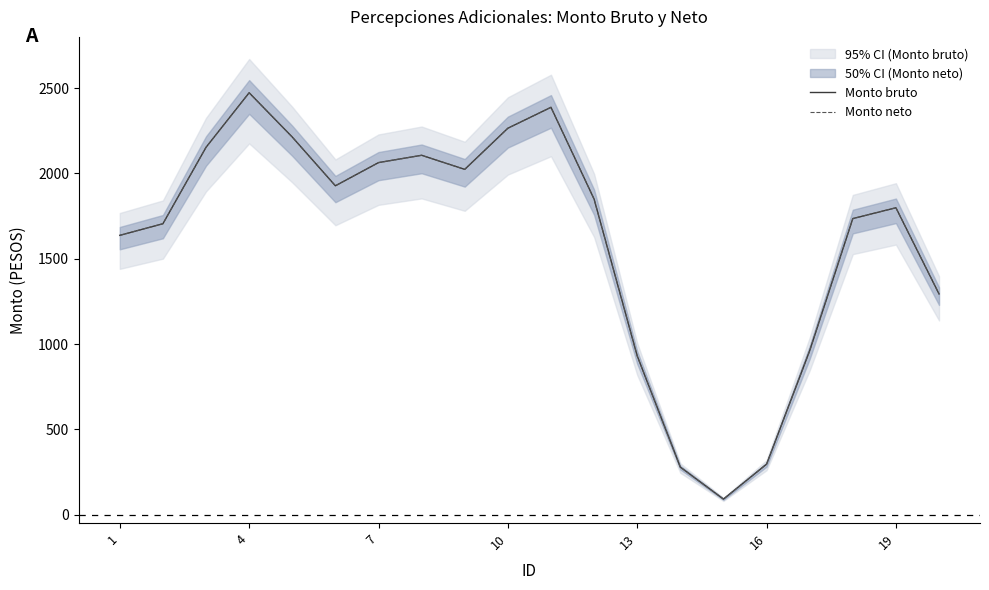

Between 19 and 16, which is larger?

19